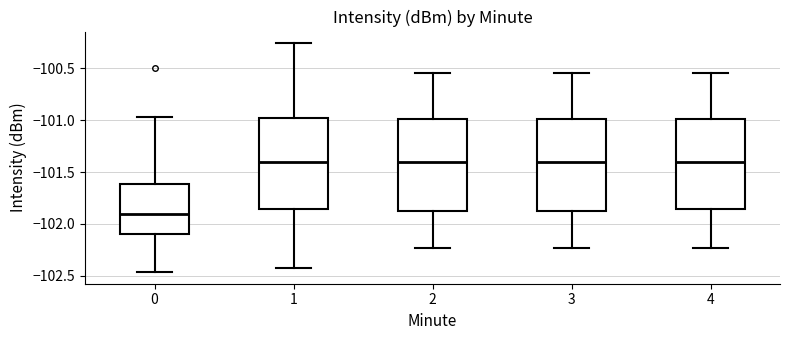

Reading left to right, transcribe this box plot: for each box, give where its median line is, the range the box spans, and where its two whiskers end, as read against the y-axis. The values are not printed on the chart, so give them approximately, as read against the axis.

0: median -101.90, box -102.10 to -101.60, whiskers -102.45 to -100.95
1: median -101.40, box -101.85 to -101.00, whiskers -102.40 to -100.25
2: median -101.40, box -101.90 to -101.00, whiskers -102.25 to -100.55
3: median -101.40, box -101.90 to -101.00, whiskers -102.25 to -100.55
4: median -101.40, box -101.85 to -101.00, whiskers -102.25 to -100.55